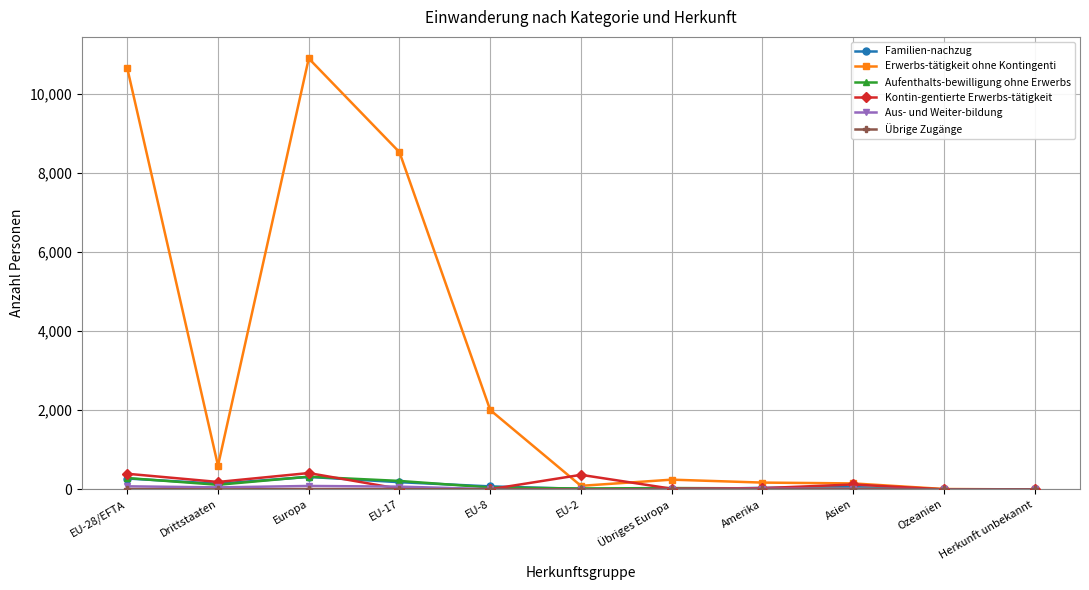

At which category does the chart reach its peak across all series?

Europa